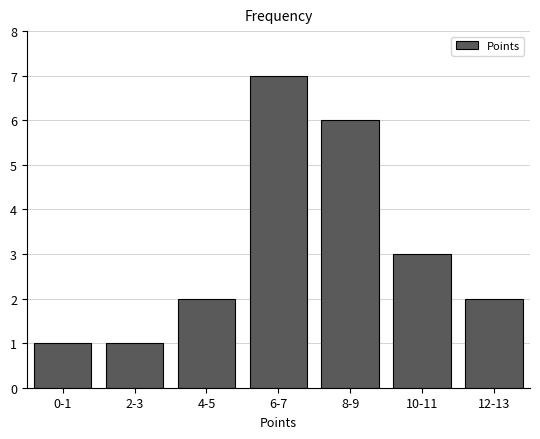

Reading left to right, extract all data points from this chart.

0-1=1	2-3=1	4-5=2	6-7=7	8-9=6	10-11=3	12-13=2